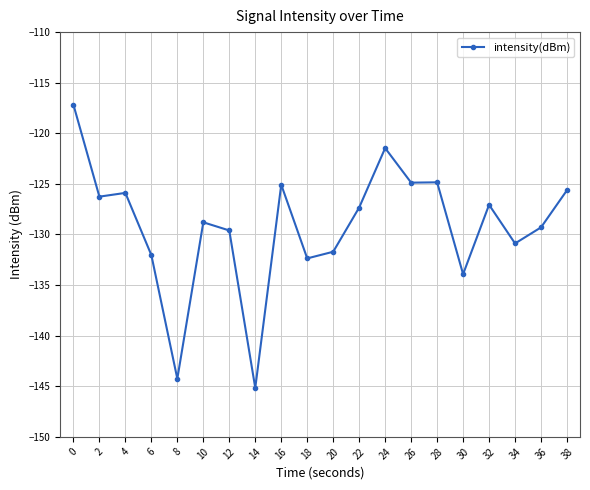

What is the sum of all values?

-2583.6